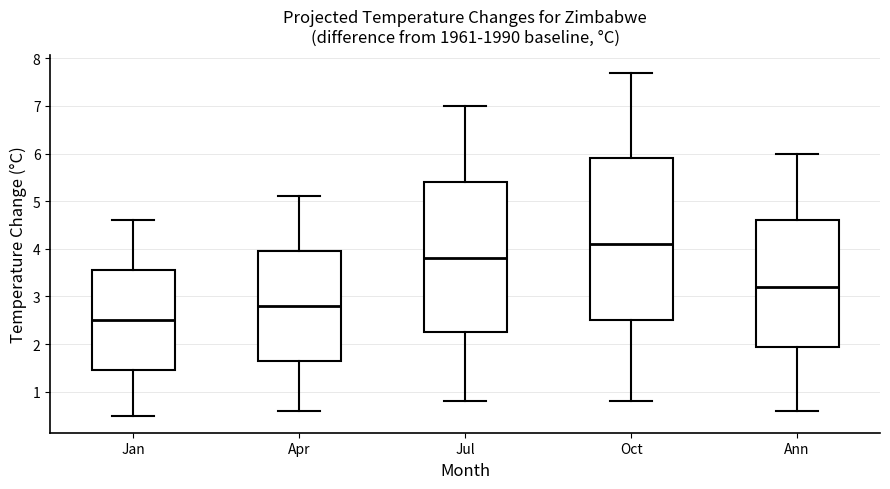

Reading left to right, read every box against the y-axis: the position of its median line, the range the box covers, and the ends of its whiskers. The values are not printed on the chart, so give them approximately, as read against the axis.

Jan: median 2.5, box 1.5 to 3.6, whiskers 0.5 to 4.6
Apr: median 2.8, box 1.7 to 4.0, whiskers 0.6 to 5.1
Jul: median 3.8, box 2.3 to 5.4, whiskers 0.8 to 7.0
Oct: median 4.1, box 2.5 to 5.9, whiskers 0.8 to 7.7
Ann: median 3.2, box 2.0 to 4.6, whiskers 0.6 to 6.0